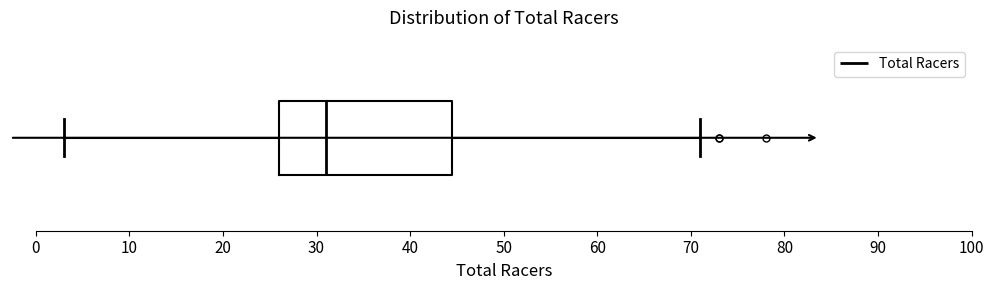

Where is the left edge of the box on the x-axis? The values are not printed on the chart, so give them approximately, as read against the axis.

26